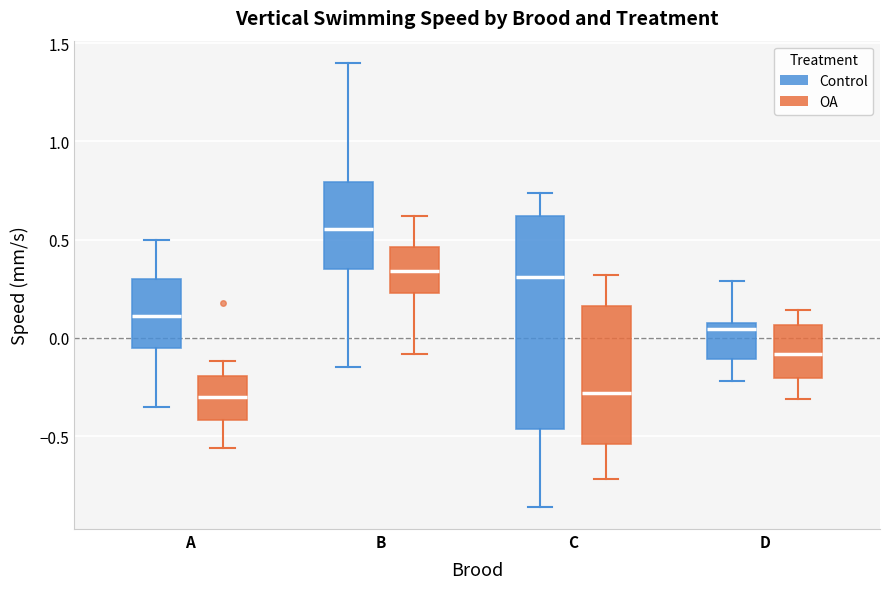

Comparing the boxes themselves (not the whiskers), which one is the tallest?

C (Control)